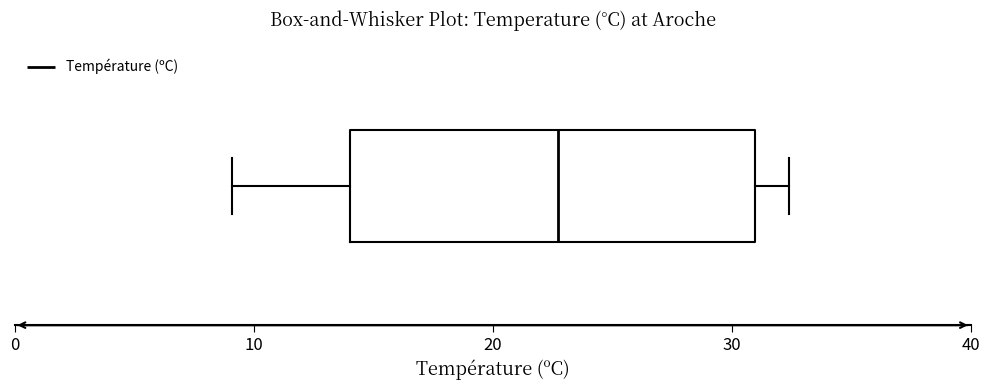

Read this box plot against the x-axis: the position of the median line, the range covered by the box, and the ends of both whiskers. The values are not printed on the chart, so give them approximately, as read against the axis.

median 23, box 14 to 31, whiskers 9 to 32